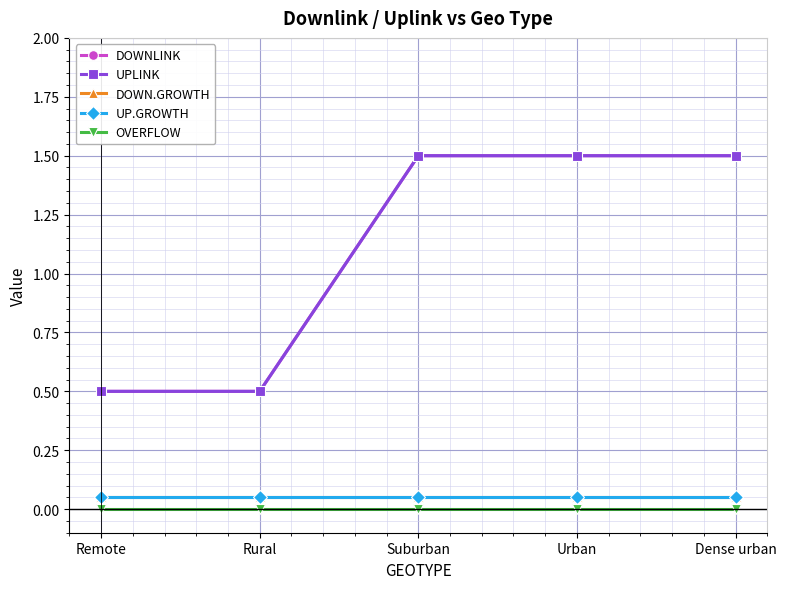

Is this an area chart (filled region under the line)?

No